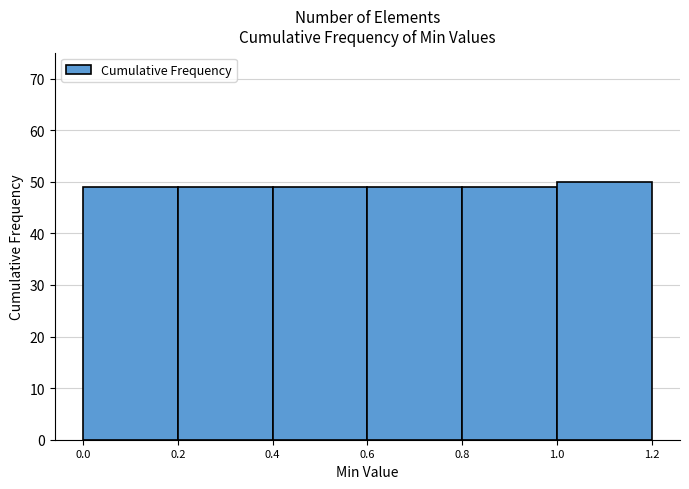

Reading left to right, list every bar in this chart as the range it spans on the x-axis followed by its height. The values are not printed on the chart, so give them approximately, as read against the axis.

0.0 to 0.2: 49
0.2 to 0.4: 49
0.4 to 0.6: 49
0.6 to 0.8: 49
0.8 to 1.0: 49
1.0 to 1.2: 50